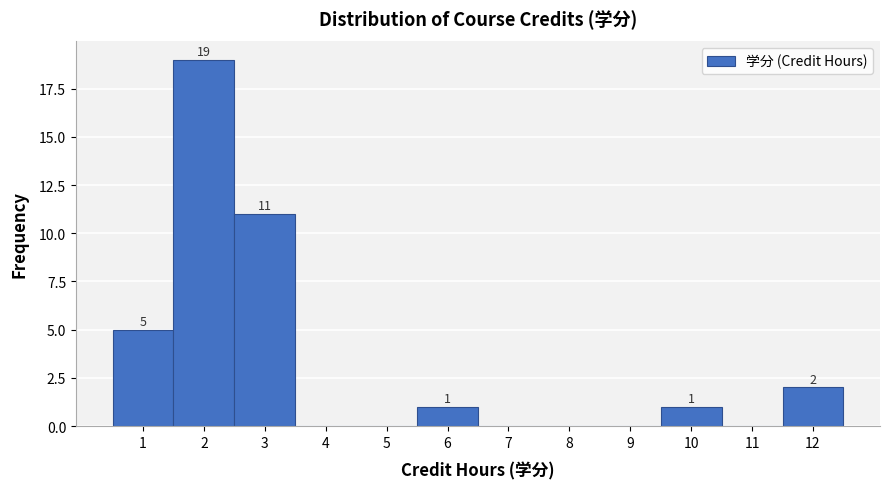

Over which range of the x-axis is the bar tallest?

1.5 to 2.5